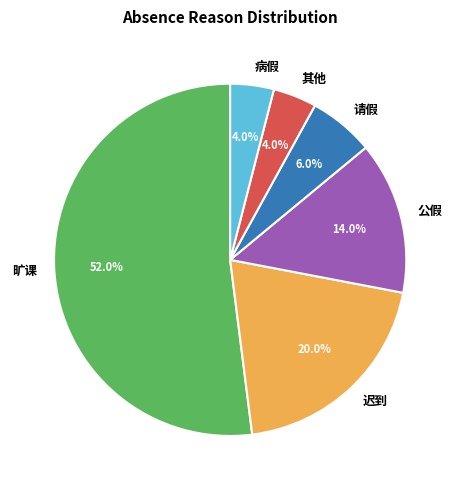

Does 请假 represent more than half of the total?

No